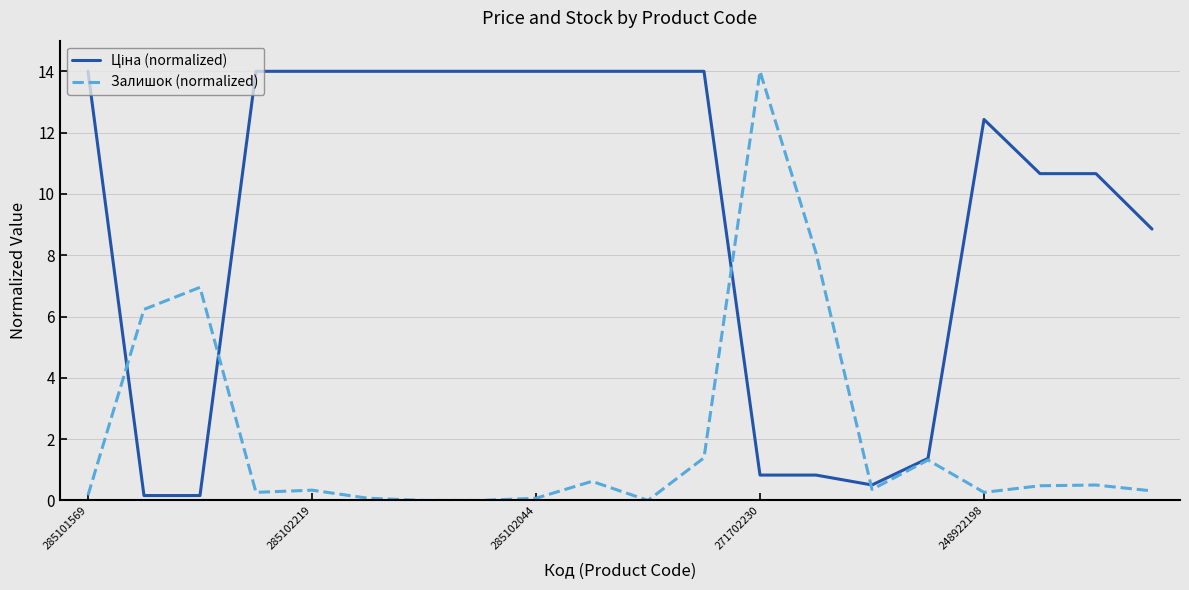

What is the maximum value for Залишок (normalized)?

14.0